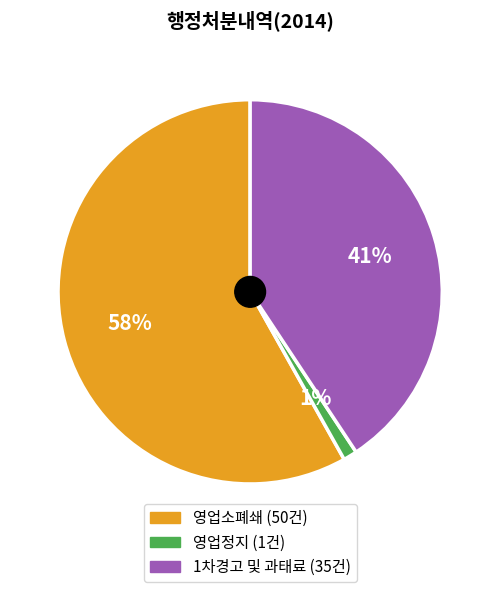

To the nearest percent, what percentage of the pie is 영업소폐쇄?

58%